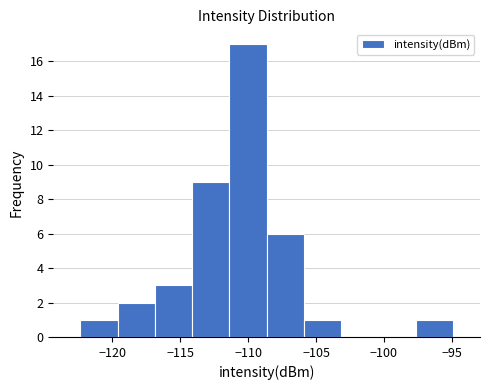

What is the height of the bar covering -106.0 to -103.0 on the x-axis? Neither the bar edges nor the heights are printed on the chart, so give them approximately, as read against the axes.

1